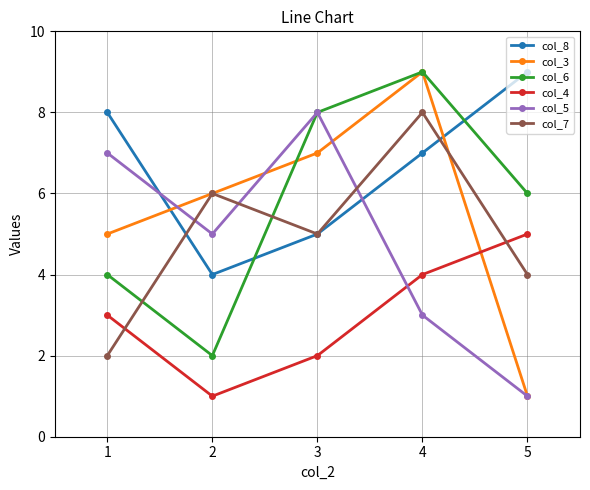

What is the value of the col_4 point at the 2nd from the left?

1